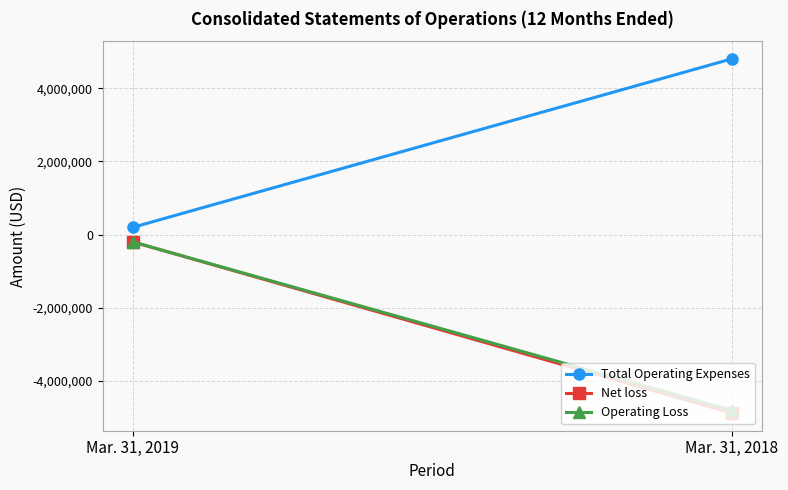

Count the Net loss values in the range -4876795 to -197676.

2